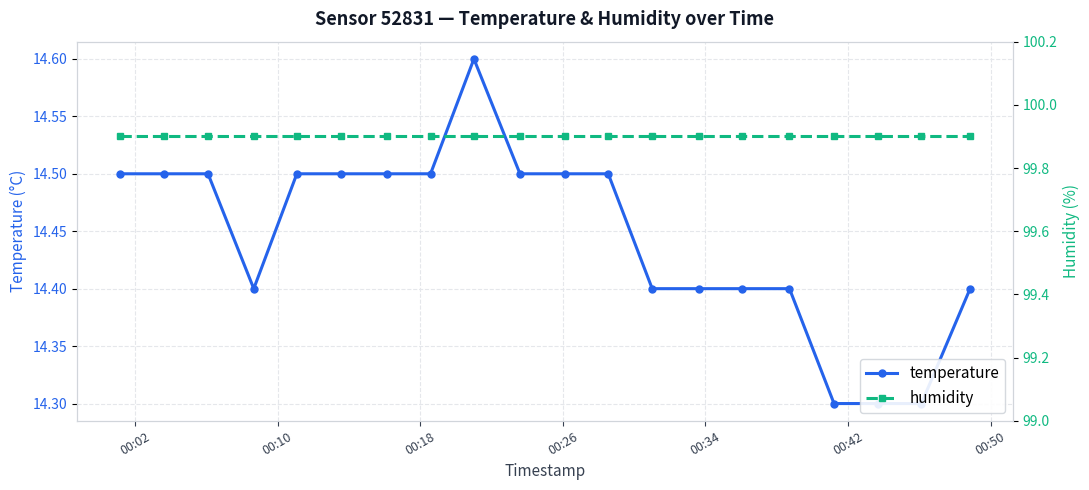

Rank the series by their maximum value, from lowest to highest.

temperature, humidity